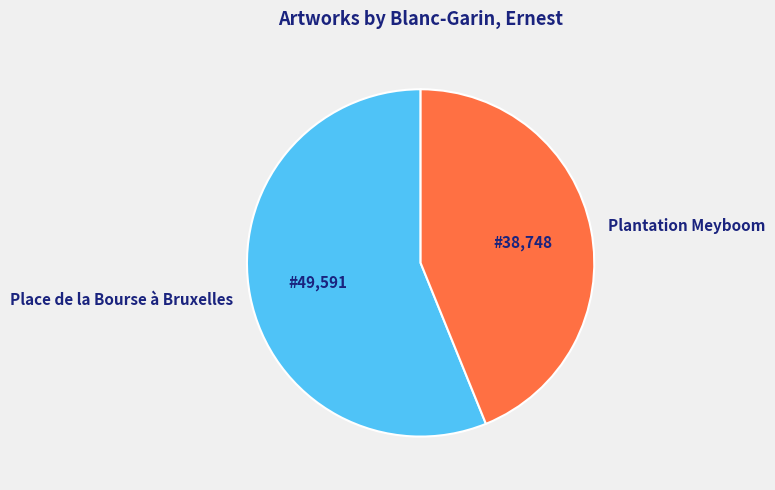

Is there any slice that represents more than half of the pie?

Yes